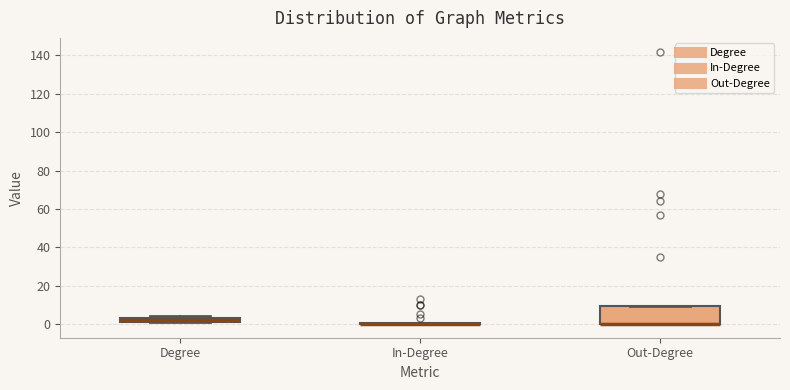

Comparing the boxes themselves (not the whiskers), which one is the tallest?

Out-Degree